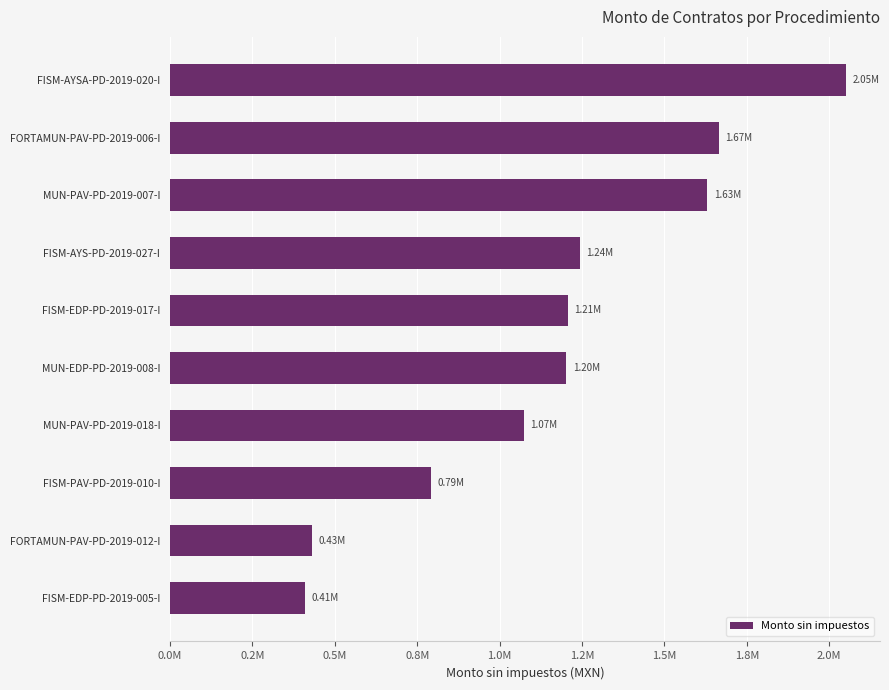

Does the chart contain any negative values?

No